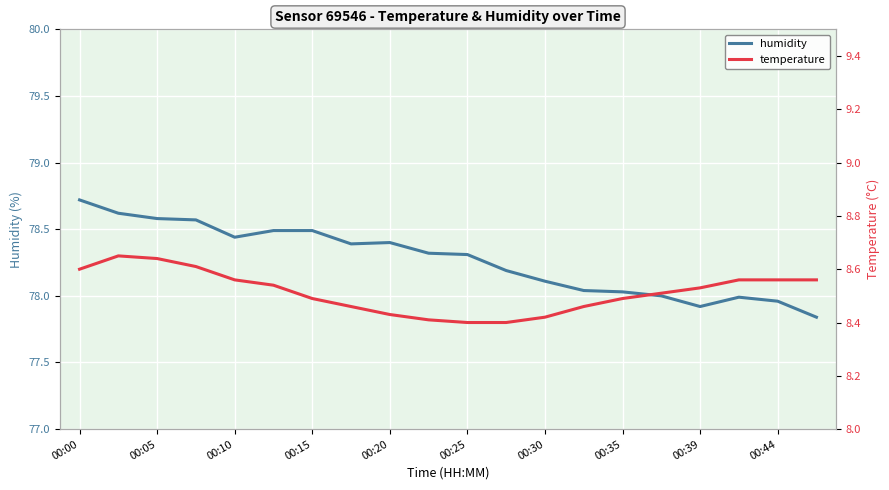

What is the sum of all humidity values?

1565.4